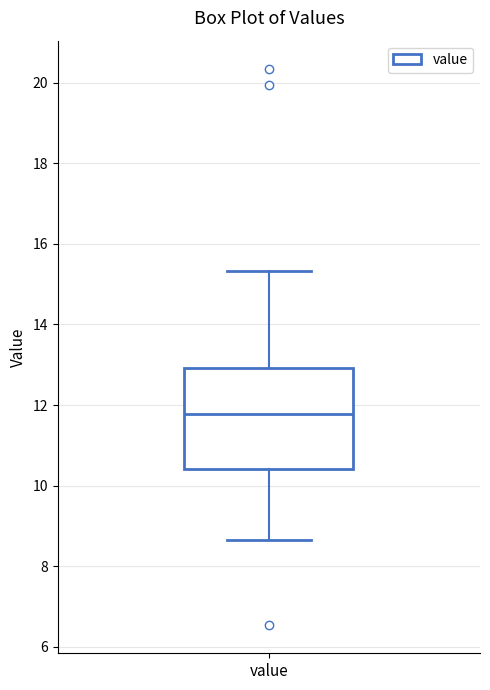

Read this box plot against the y-axis: the position of the median line, the range covered by the box, and the ends of both whiskers. The values are not printed on the chart, so give them approximately, as read against the axis.

median 11.8, box 10.4 to 13.0, whiskers 8.6 to 15.4